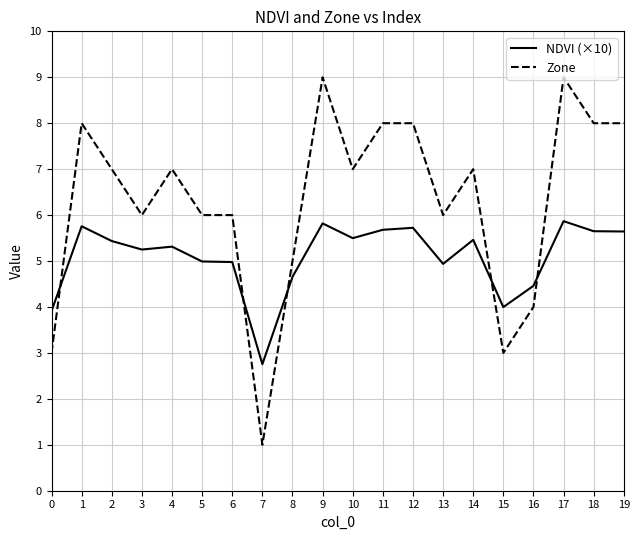

Is the value of Zone at 14 greater than the value of NDVI (×10) at 6?

Yes